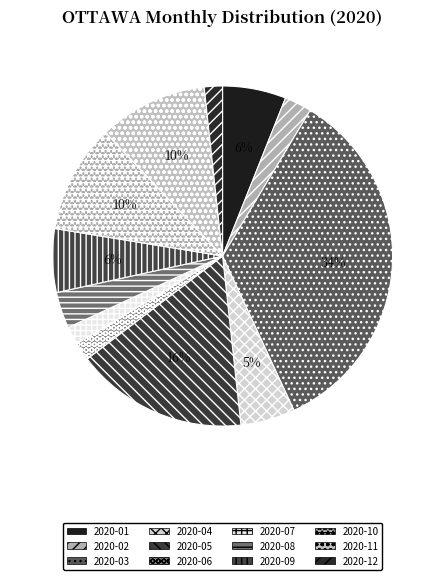

What is the smallest slice in the pie chart?

2020-06